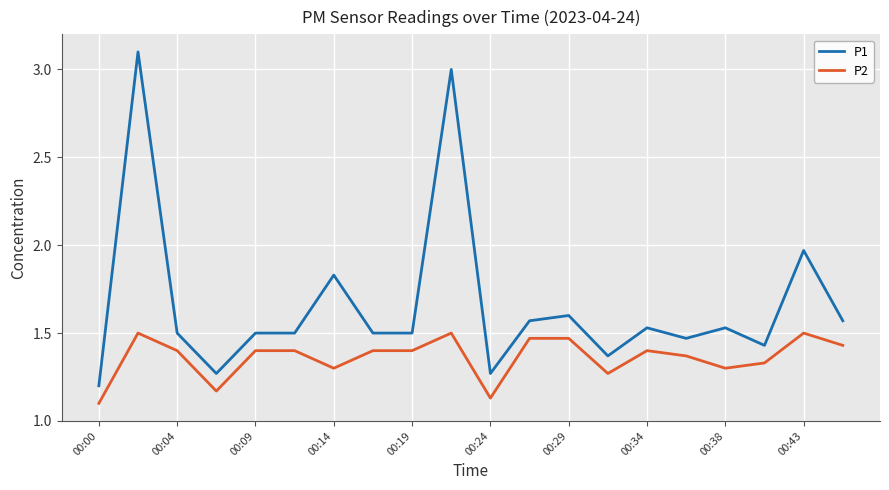

List the series in order of their peak value, highest first.

P1, P2